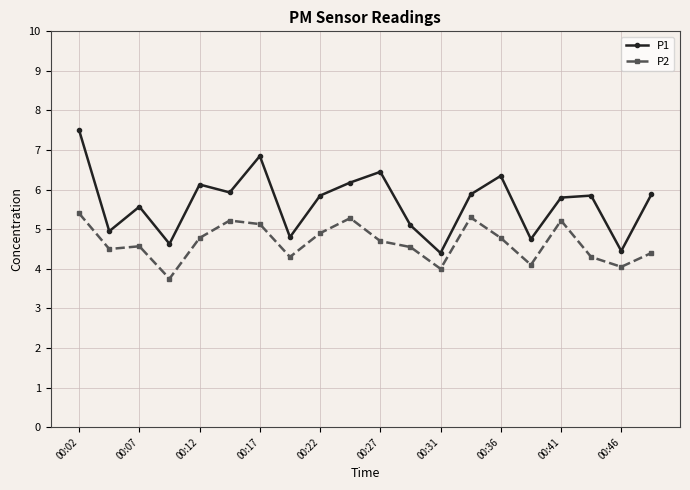

What is the average value of the P1 series?

5.7